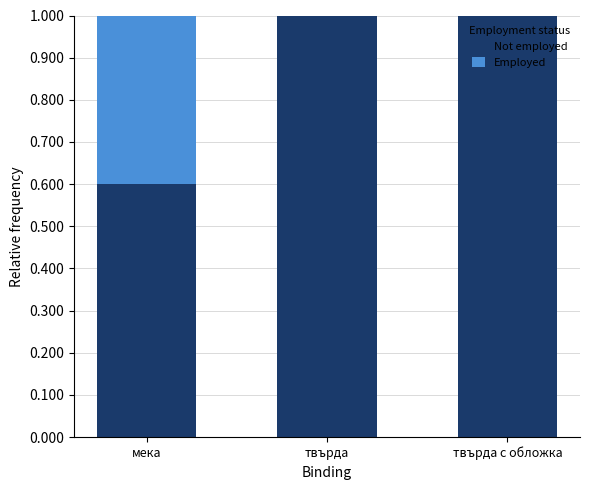

The value of Not employed at мека is 0.6. True or false?

True